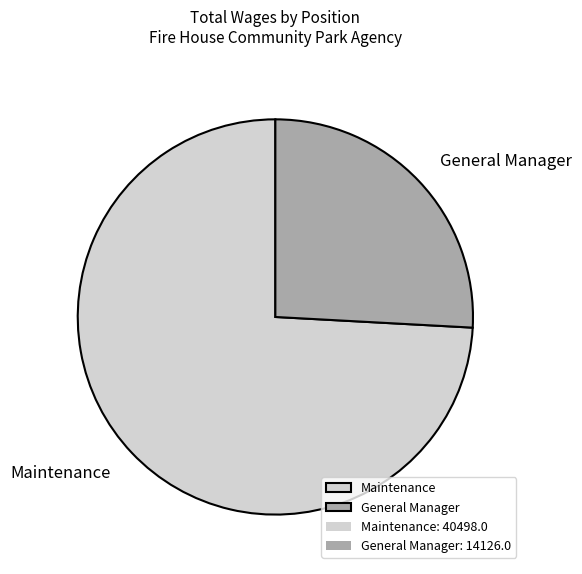

Does any single category account for the majority?

Yes